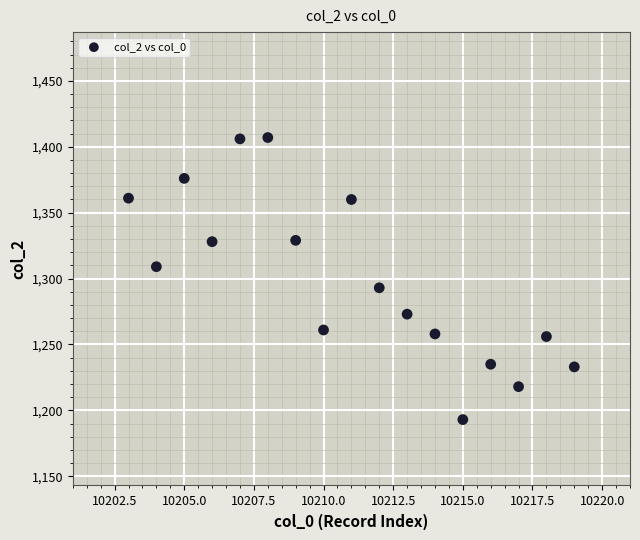

What is the range of X values (max minus min)?

16